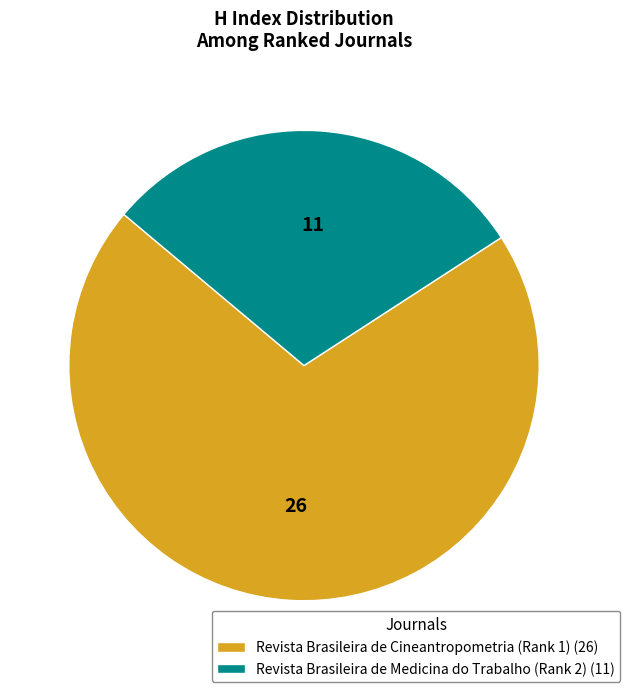

Is there any slice that represents more than half of the pie?

Yes